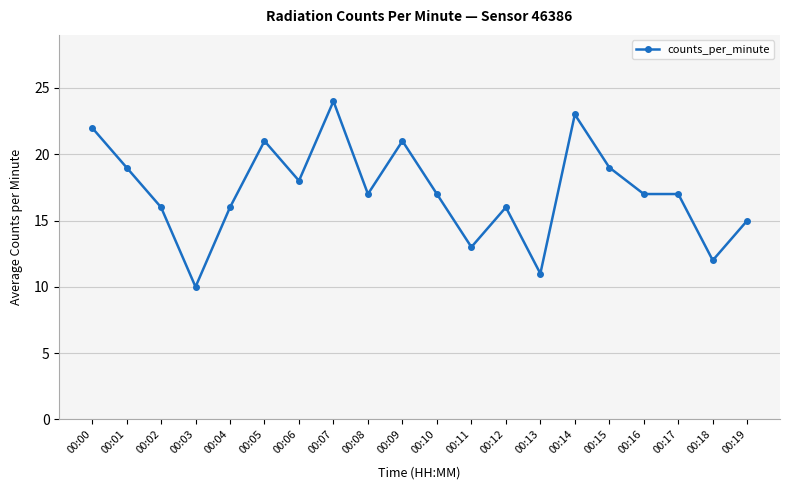

What is the approximate value at 00:09, to the nearest 5?

20